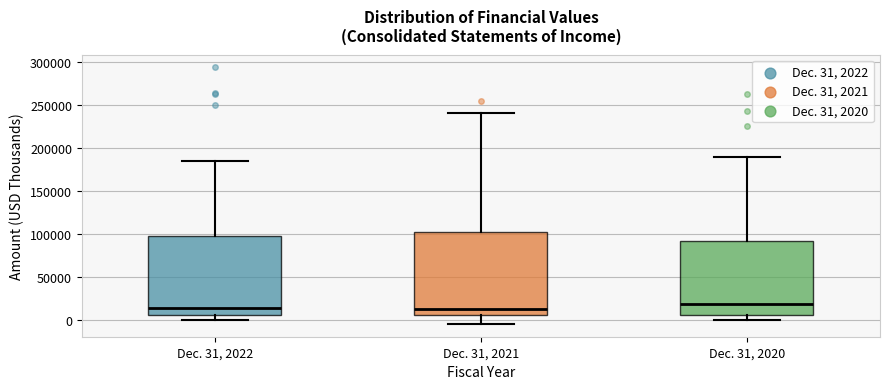

Reading left to right, read every box against the y-axis: the position of its median line, the range the box covers, and the ends of its whiskers. The values are not printed on the chart, so give them approximately, as read against the axis.

Dec. 31, 2022: median 15000, box 5000 to 100000, whiskers 0 to 185000
Dec. 31, 2021: median 15000, box 5000 to 105000, whiskers -5000 to 240000
Dec. 31, 2020: median 20000, box 5000 to 90000, whiskers 0 to 190000